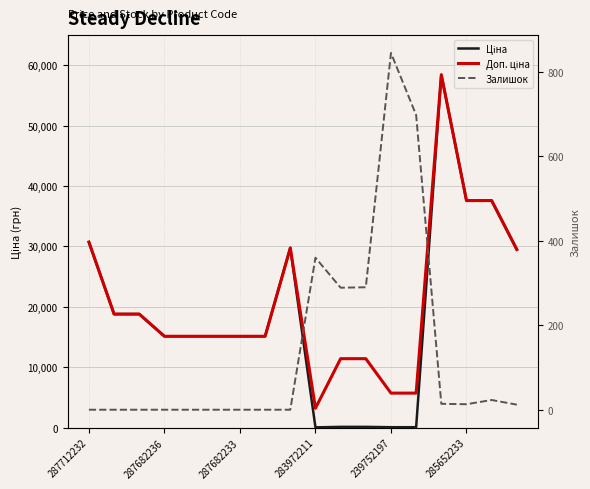

What value does the Ціна series have at 7?

15120.0